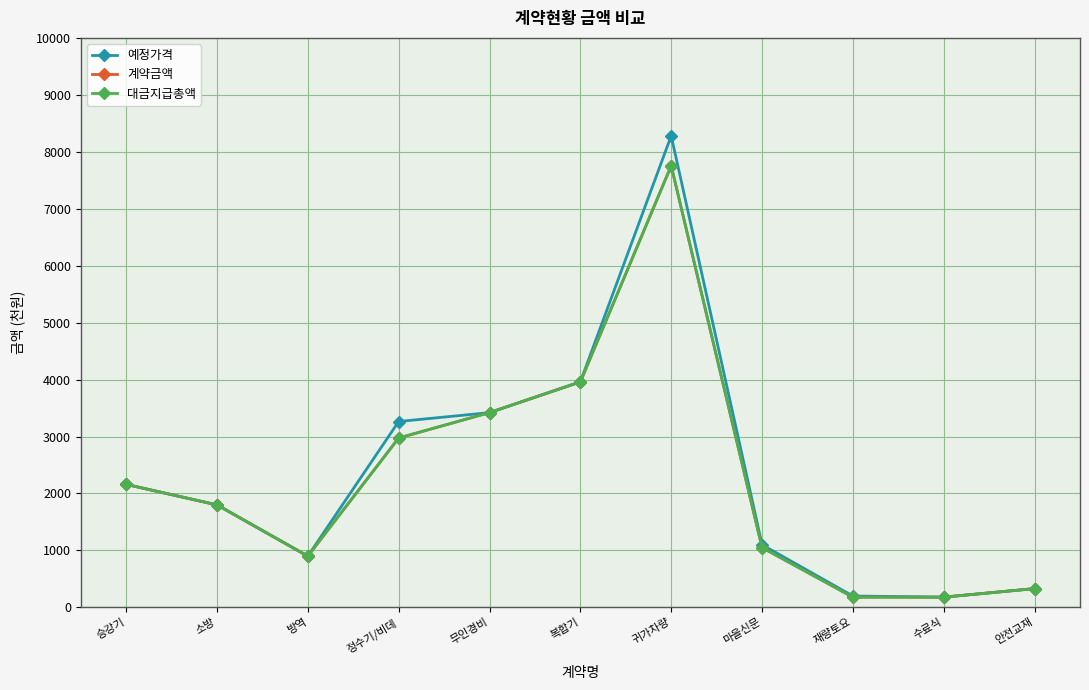

Does the chart have visible grid lines?

Yes